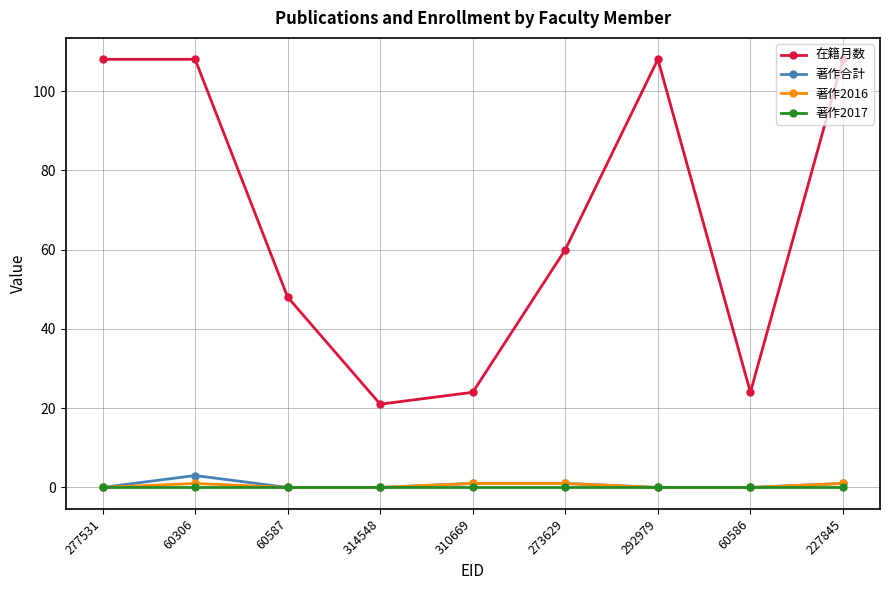

Is it true that 著作2017 equals 0 at 273629?

True